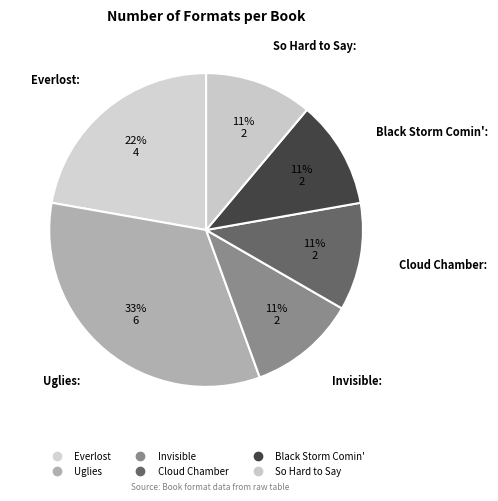

Is there a majority slice in this chart?

No